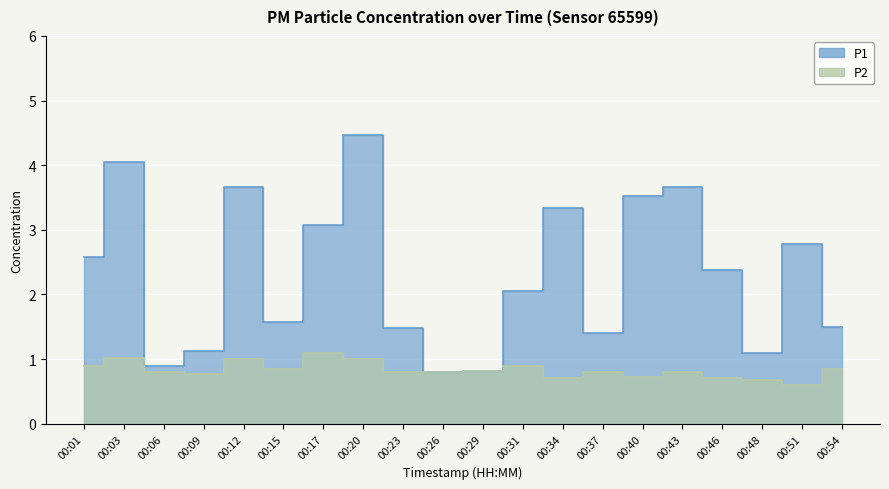

Is the value of P2 at 00:06 greater than the value of P1 at 00:20?

No